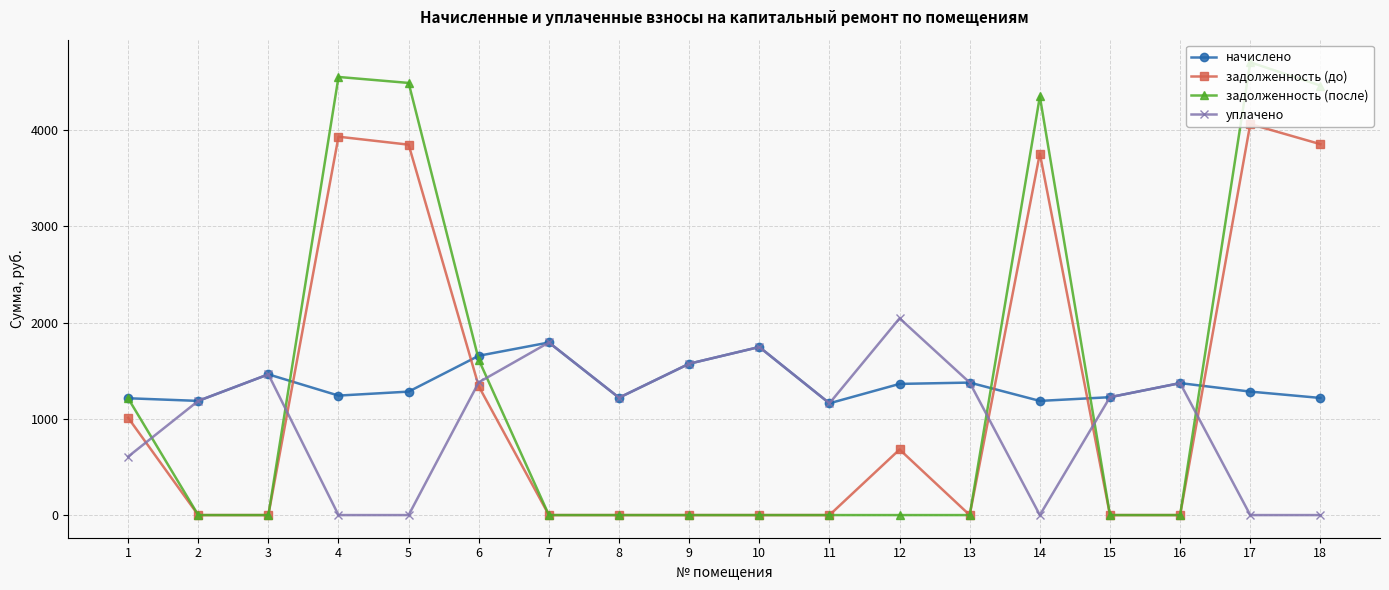

After their last crossing, which series has the higher values: начислено or задолженность (после)?

задолженность (после)